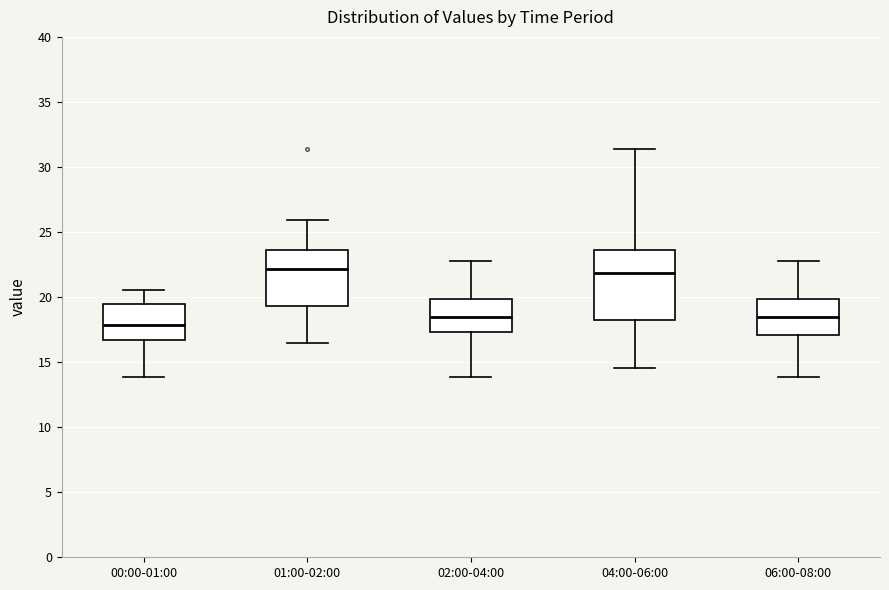

Where is the lower edge of the box for 06:00-08:00 on the y-axis? The values are not printed on the chart, so give them approximately, as read against the axis.

17.0